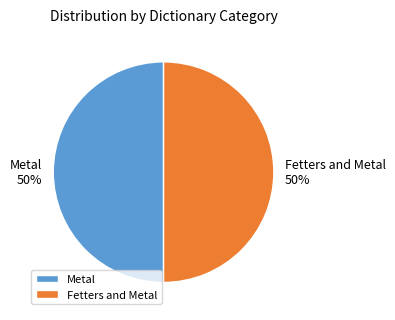

To the nearest percent, what is the average slice percentage?

50%